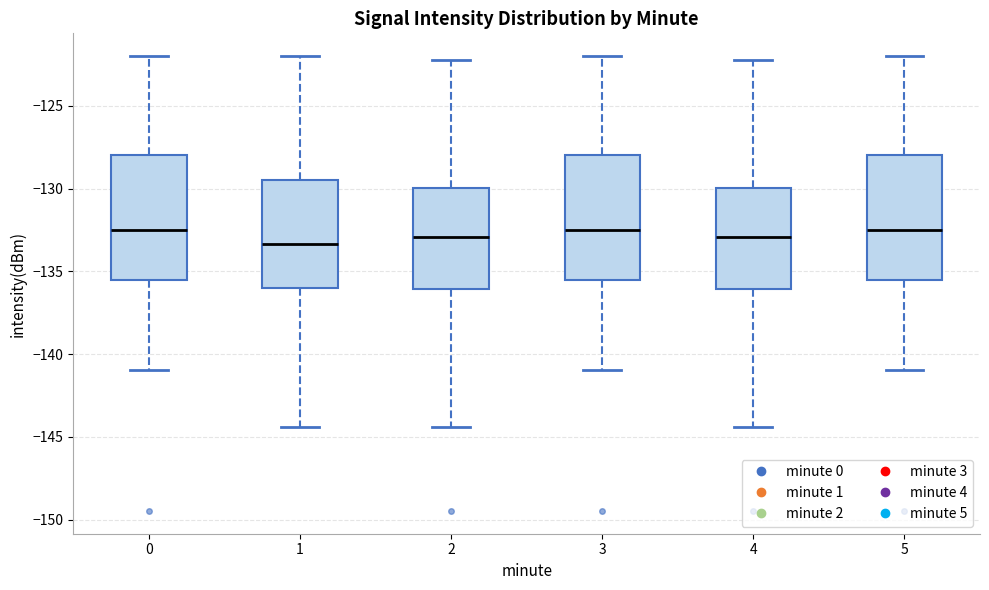

Reading left to right, transcribe this box plot: for each box, give where its median line is, the range the box spans, and where its two whiskers end, as read against the y-axis. The values are not printed on the chart, so give them approximately, as read against the axis.

0: median -132.5, box -135.5 to -128.0, whiskers -141.0 to -122.0
1: median -133.5, box -136.0 to -129.5, whiskers -144.5 to -122.0
2: median -133.0, box -136.0 to -130.0, whiskers -144.5 to -122.0
3: median -132.5, box -135.5 to -128.0, whiskers -141.0 to -122.0
4: median -133.0, box -136.0 to -130.0, whiskers -144.5 to -122.0
5: median -132.5, box -135.5 to -128.0, whiskers -141.0 to -122.0